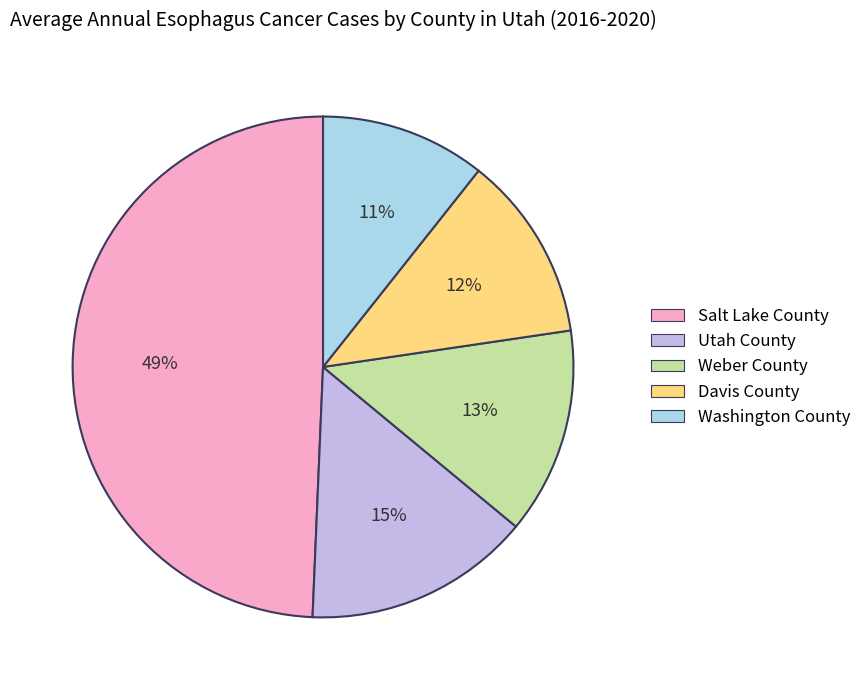

To the nearest percent, what portion does Salt Lake County represent?

49%